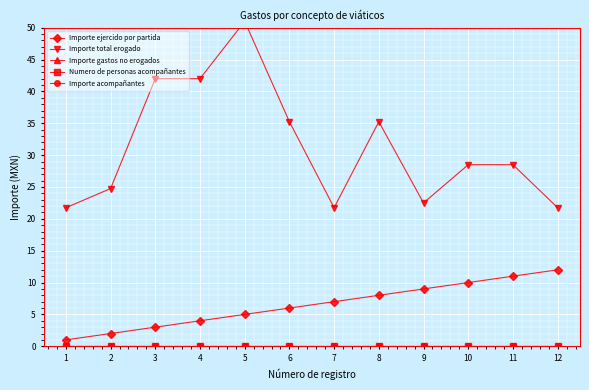

At which category does the chart reach its minimum across all series?

1